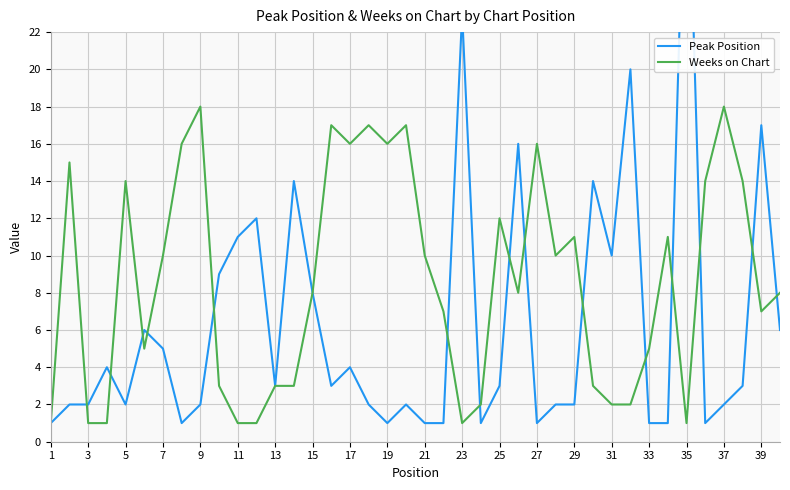

What is the difference between the Weeks on Chart values at 3 and 13?

2